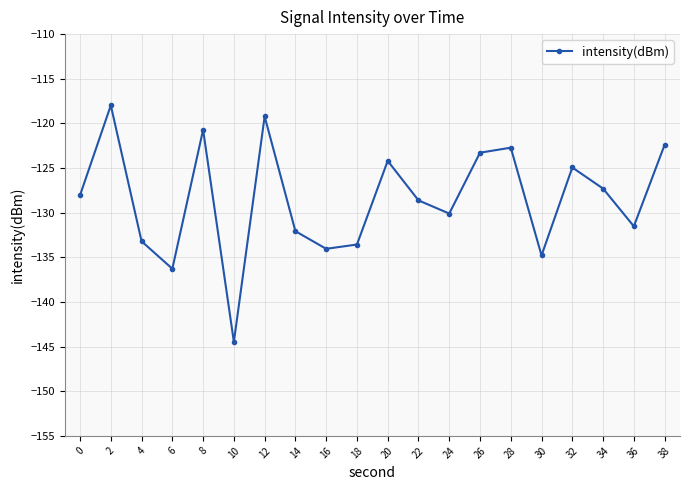

What is the value of the 13th point from the left?

-130.1